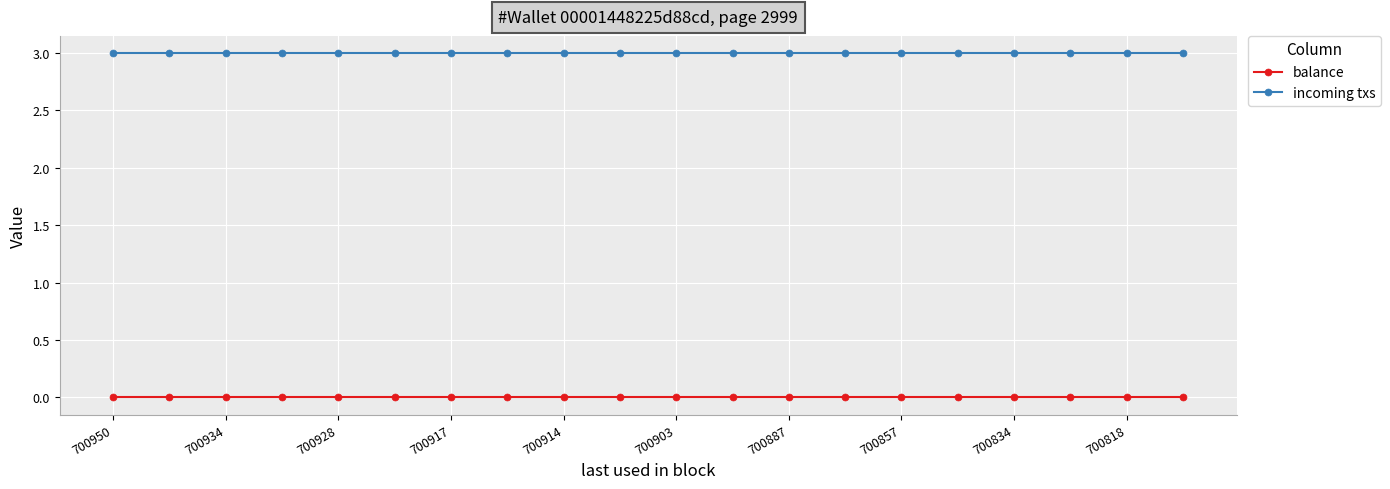

Does the chart display data point markers on the line(s)?

Yes